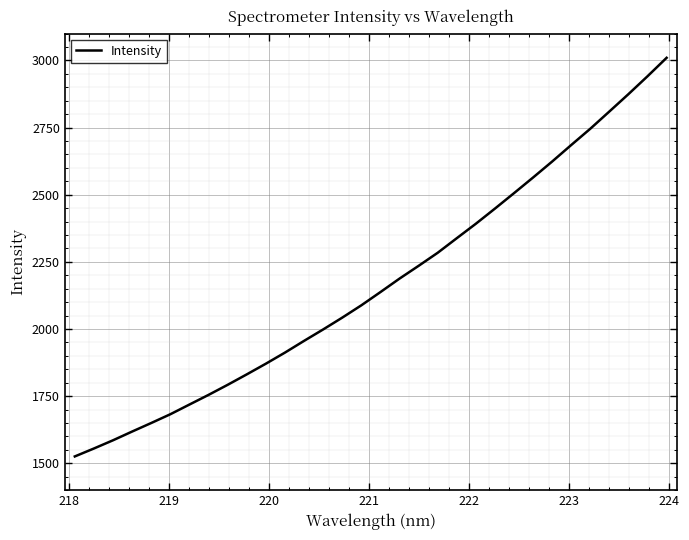

How many values are below 2137?

16